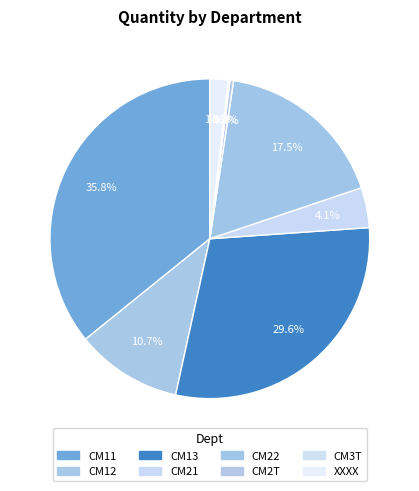

What is the change in value from CM11 to XXXX?

-1517